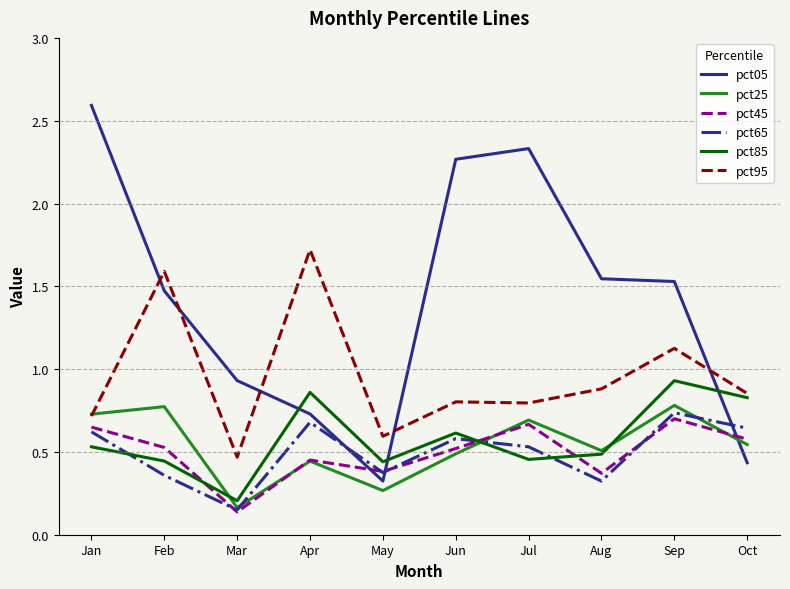

The value of pct25 at Feb is 0.8. True or false?

True